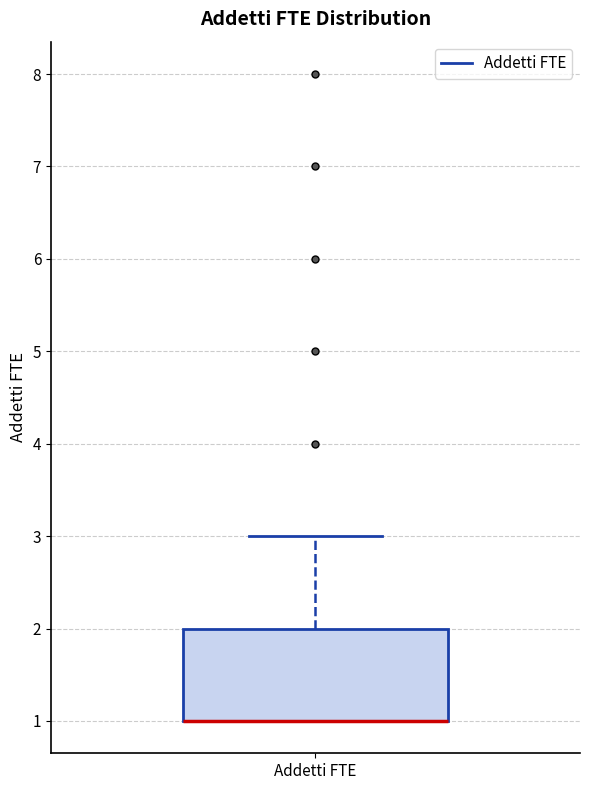

Read this box plot against the y-axis: the position of the median line, the range covered by the box, and the ends of both whiskers. The values are not printed on the chart, so give them approximately, as read against the axis.

median 1 (drawn on the box's lower edge), box 1 to 2, whiskers 1 to 3